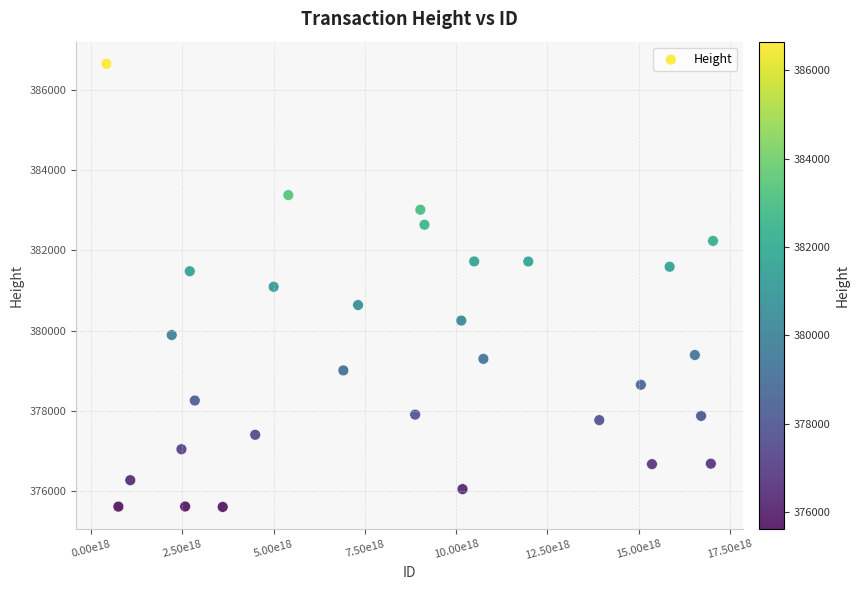

What is the range of X values (max minus min)?

16618364515246366720